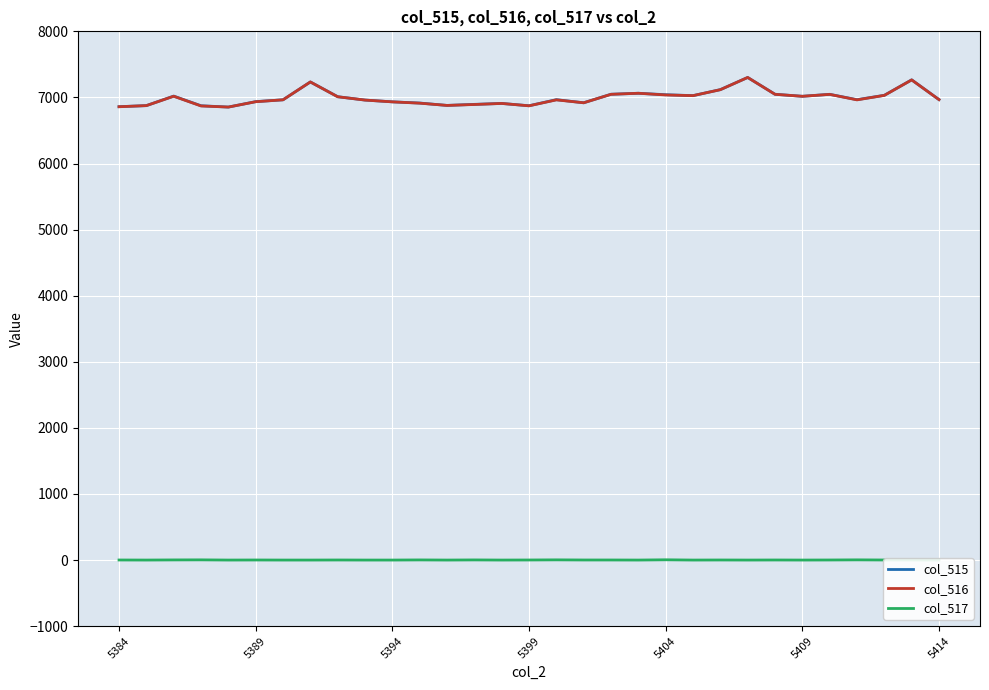

Count the col_517 values in the range 0 to 1.

24